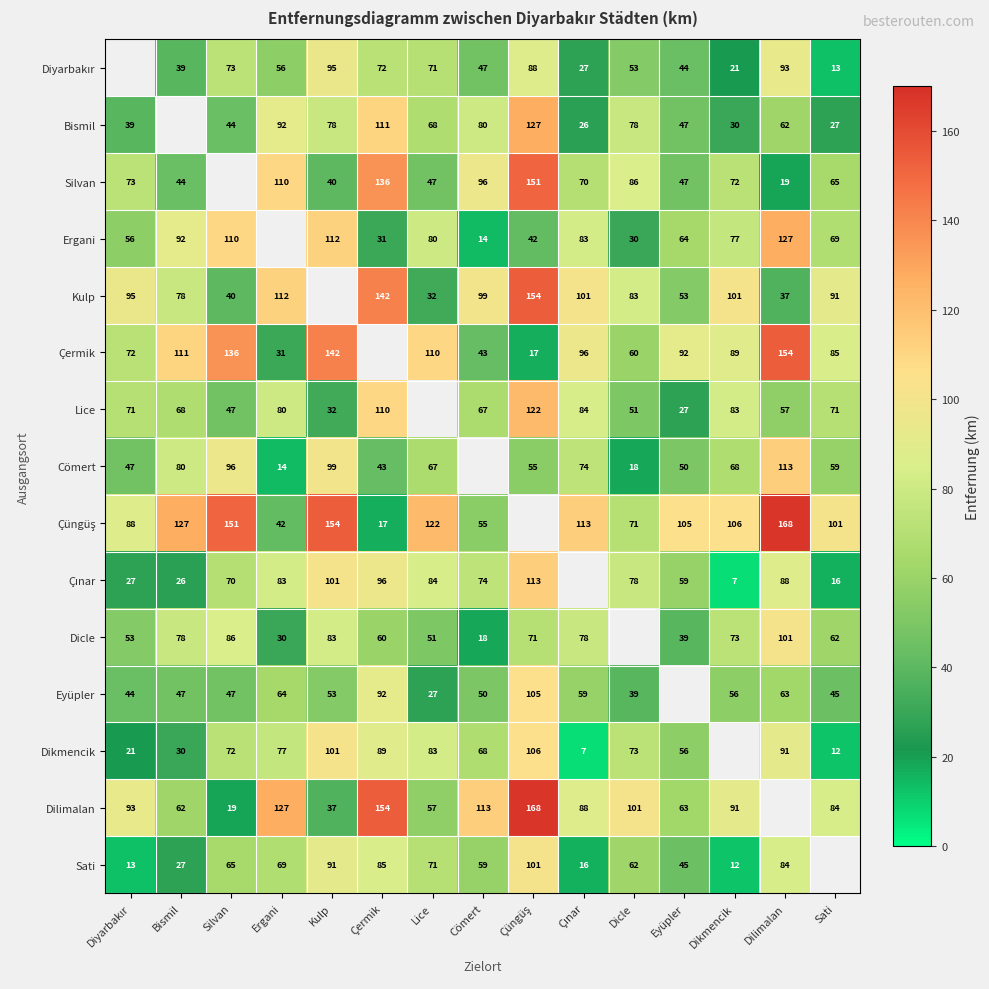

Is the value of Çermik at Lice greater than the value of Bismil at Kulp?

Yes